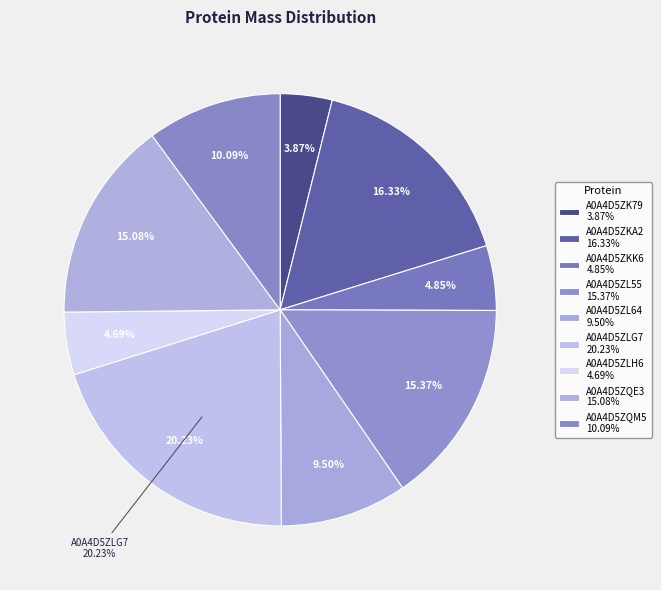

What percentage is the A0A4D5ZLG7 slice, to the nearest percent?

20%